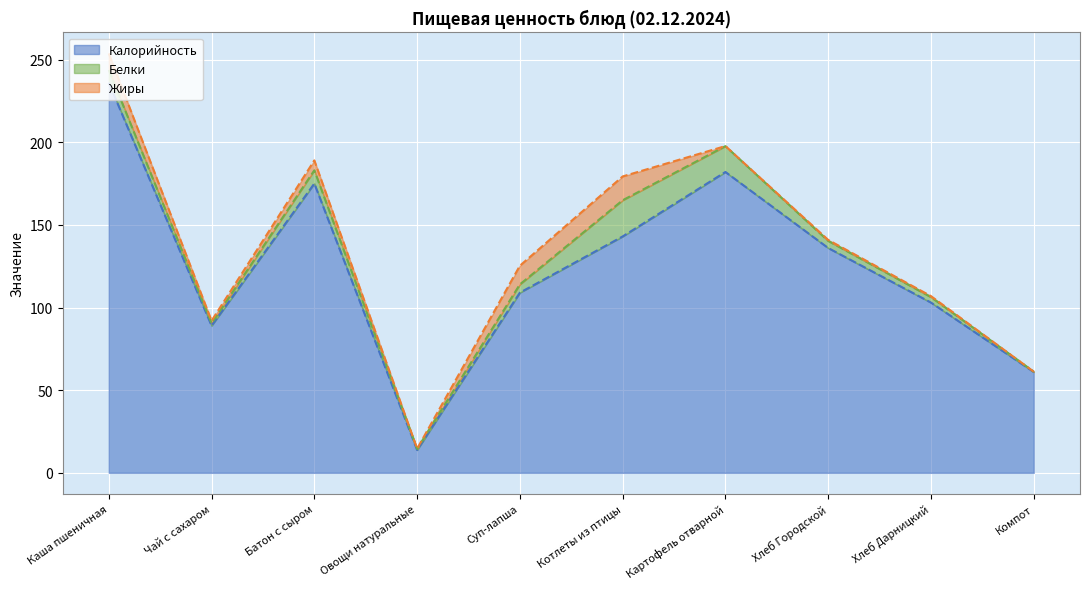

How many data points in Калорийность are above 136?

4